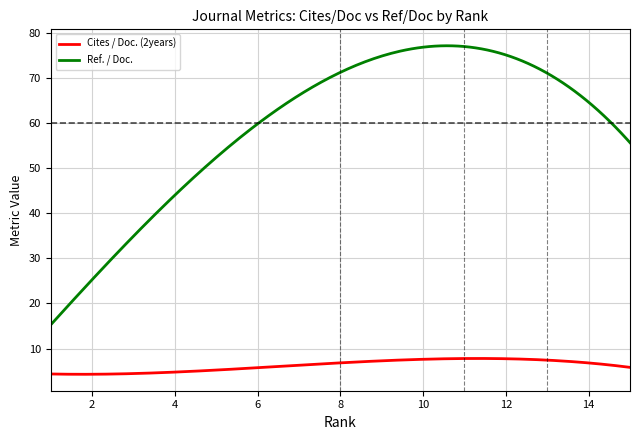

True or false: Cites / Doc. (2years) and Ref. / Doc. intersect in this chart.

False